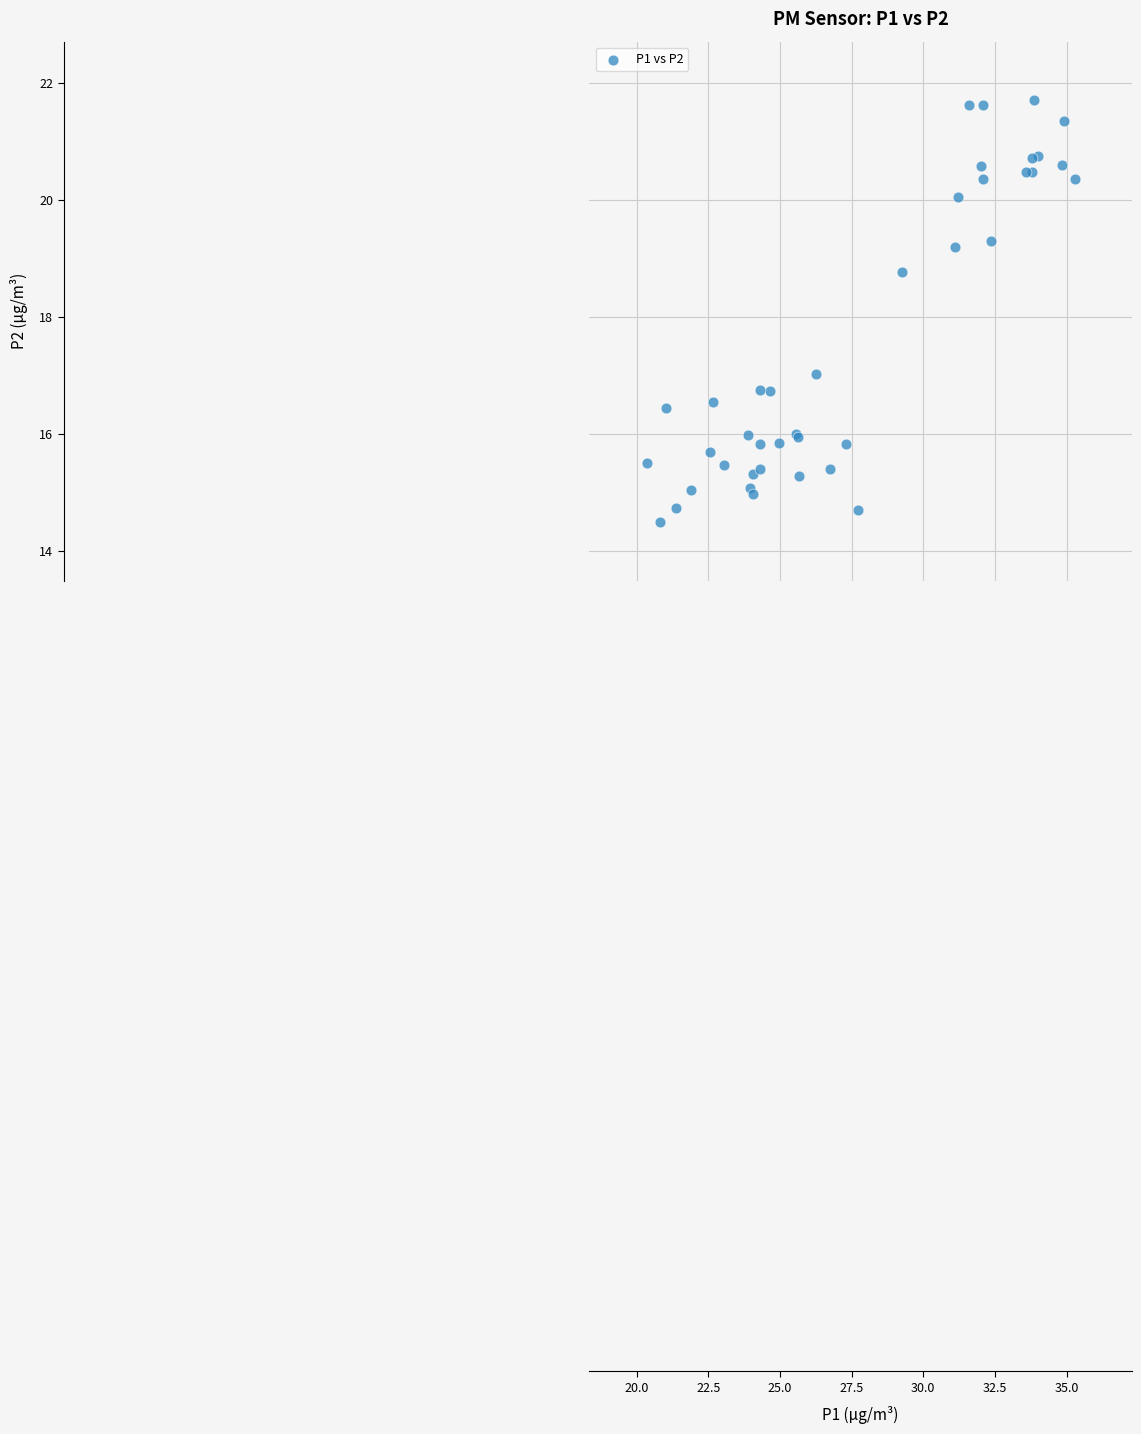

What Y value in the scatter plot is closest to 18?

18.8